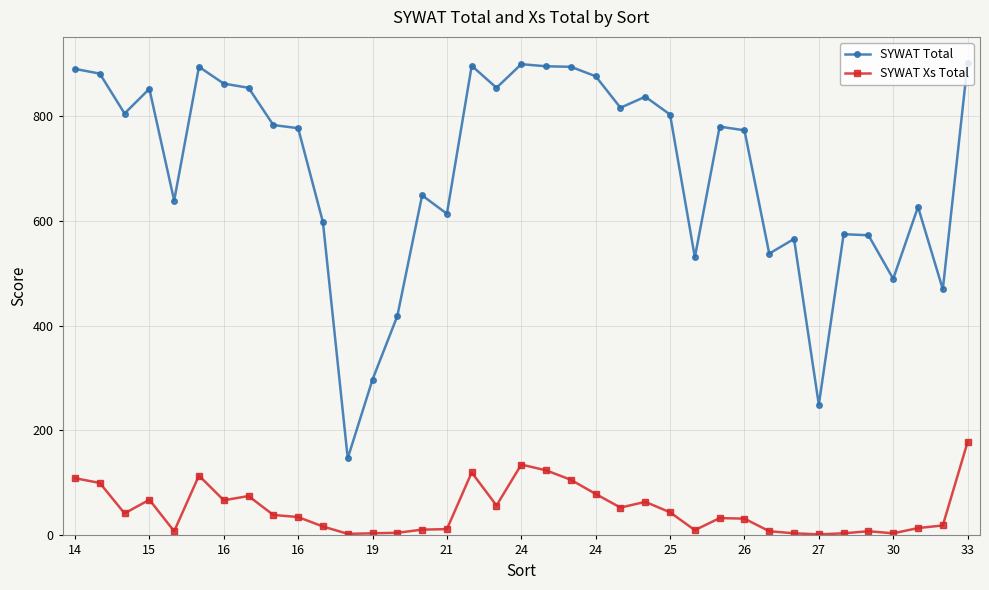

True or false: SYWAT Xs Total and SYWAT Total cross at least once.

False